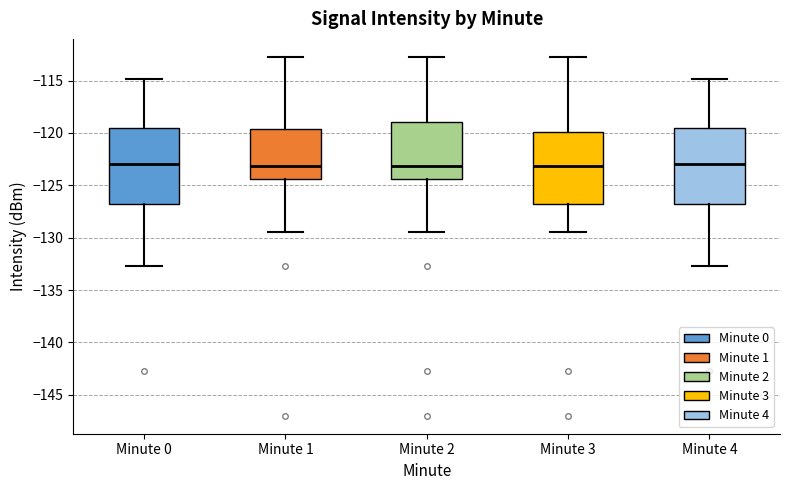

Reading left to right, transcribe this box plot: for each box, give where its median line is, the range the box spans, and where its two whiskers end, as read against the y-axis. The values are not printed on the chart, so give them approximately, as read against the axis.

Minute 0: median -123.0, box -126.5 to -119.5, whiskers -132.5 to -115.0
Minute 1: median -123.0, box -124.5 to -119.5, whiskers -129.5 to -112.5
Minute 2: median -123.0, box -124.5 to -119.0, whiskers -129.5 to -112.5
Minute 3: median -123.0, box -127.0 to -120.0, whiskers -129.5 to -112.5
Minute 4: median -123.0, box -126.5 to -119.5, whiskers -132.5 to -115.0